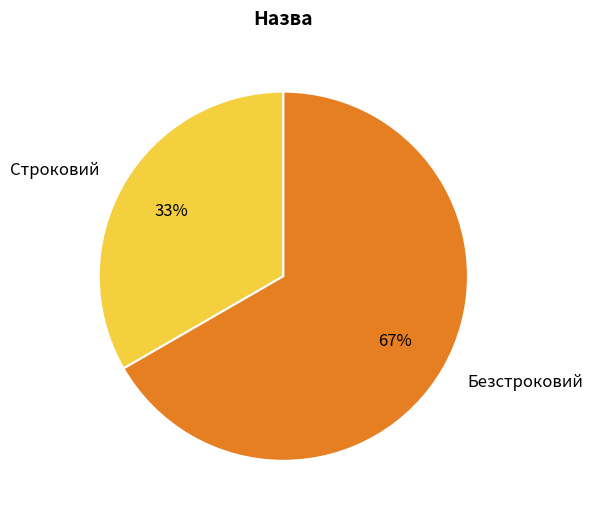

To the nearest percent, what portion does Строковий represent?

33%